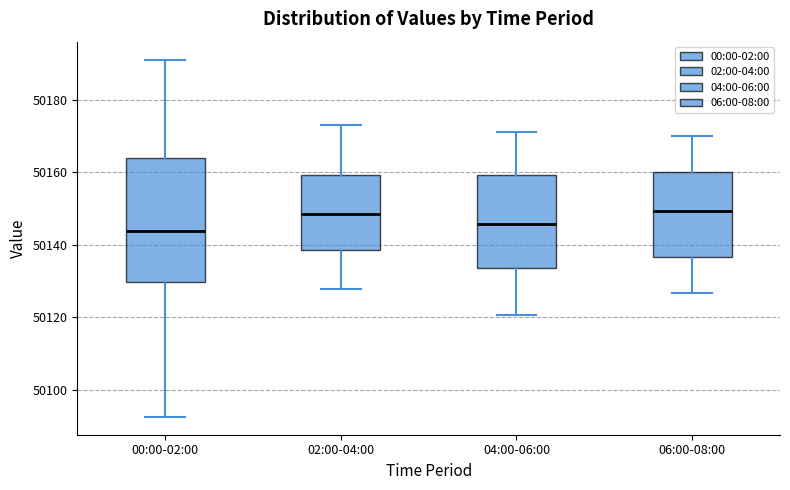

Where is the lower edge of the box for 02:00-04:00 on the y-axis? The values are not printed on the chart, so give them approximately, as read against the axis.

50138